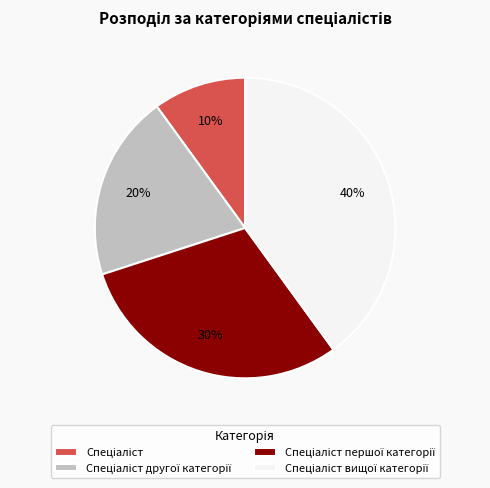

How many slices are in this pie chart?

4